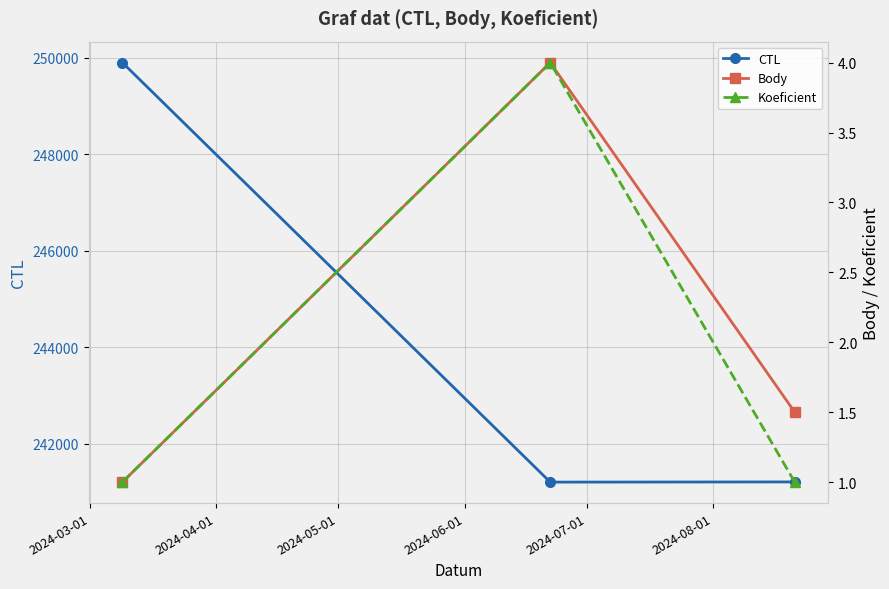

What is the maximum value for Body?

4.0